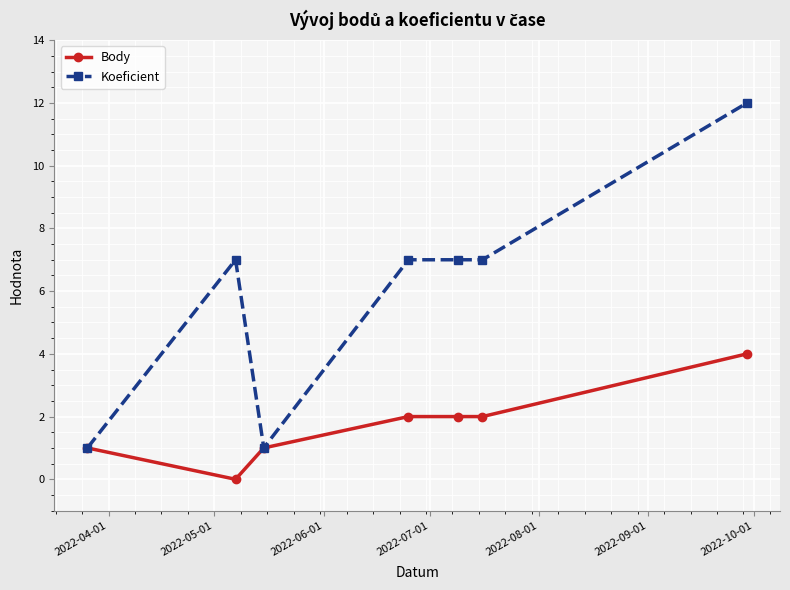

True or false: Koeficient has more than 0 interior local peaks.

True